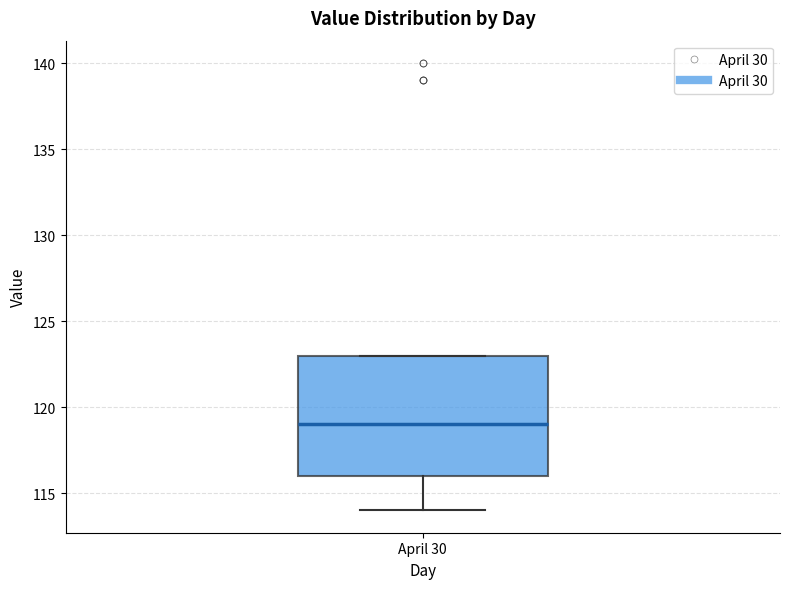

Where is the upper edge of the box for April 30 on the y-axis? The values are not printed on the chart, so give them approximately, as read against the axis.

123